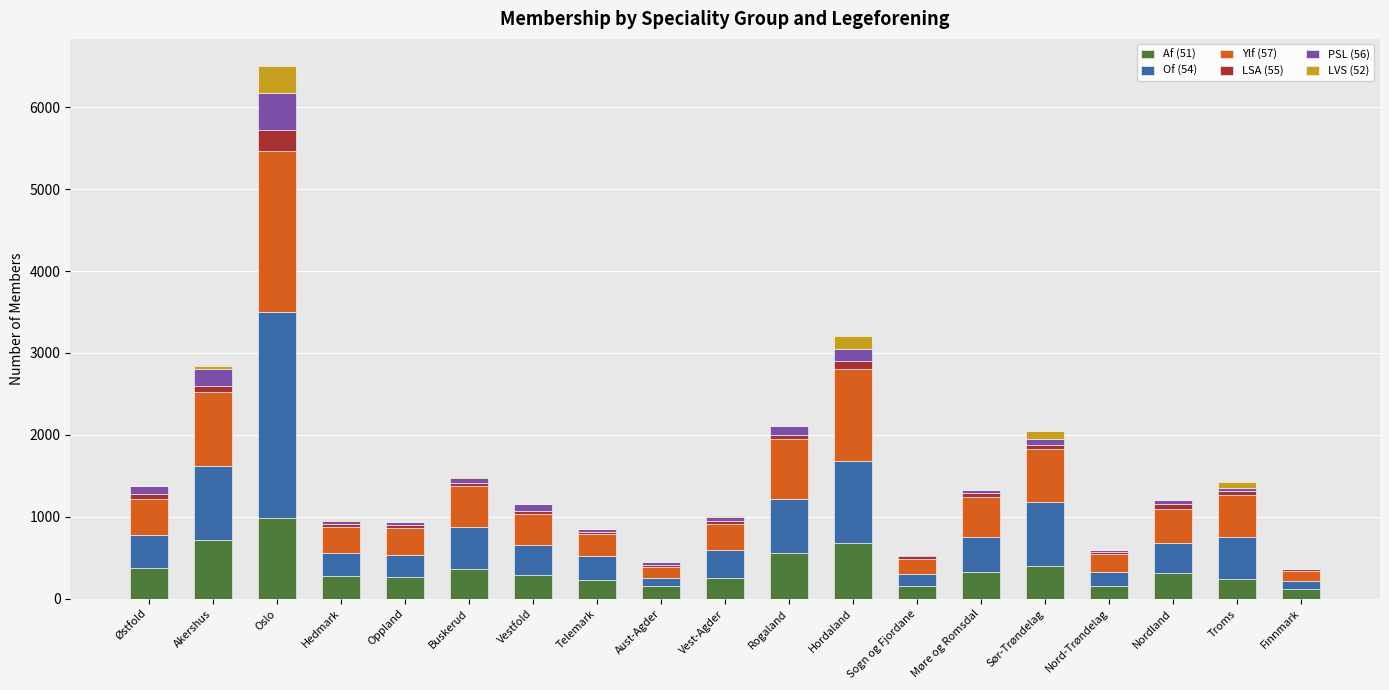

At which category is the sum across all series the highest?

Oslo